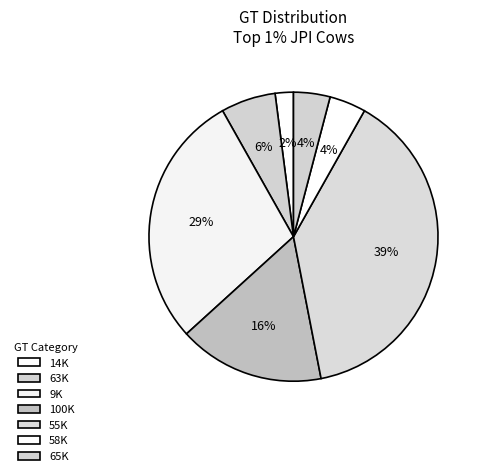

How many slices are in this pie chart?

7